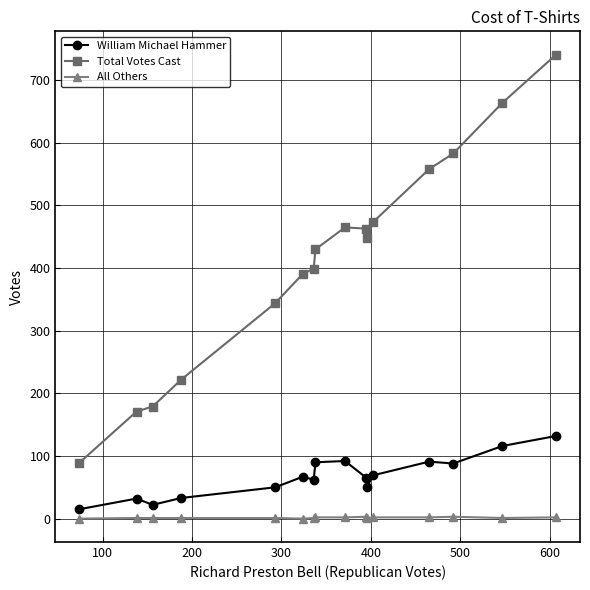

Which series has the largest total across all categories?

Total Votes Cast